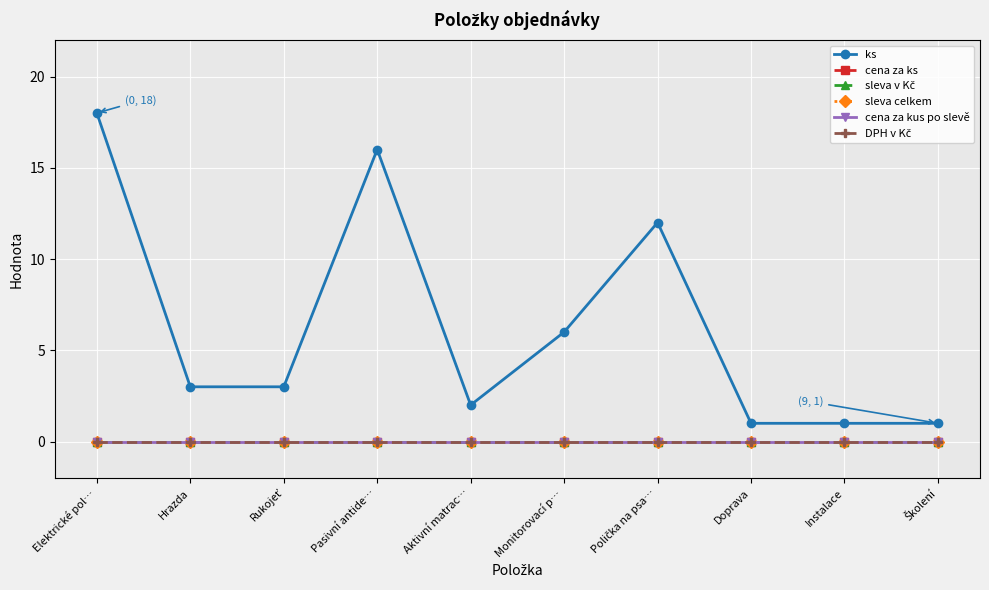

Does the chart have visible grid lines?

Yes